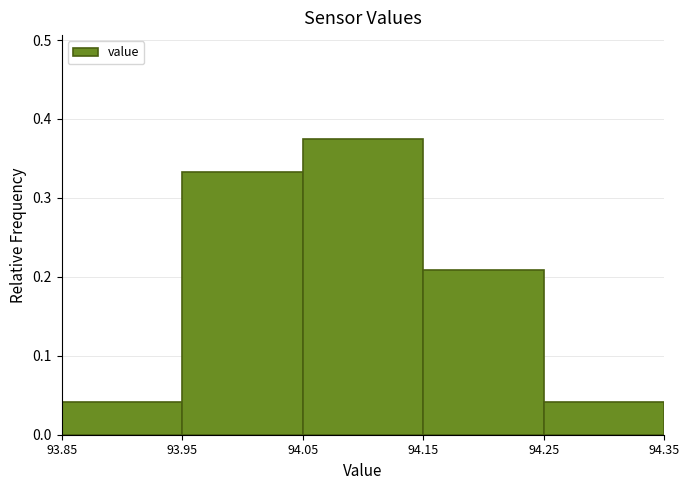

Reading left to right, list every bar in this chart as the range it spans on the x-axis followed by its height. The values are not printed on the chart, so give them approximately, as read against the axis.

93.85 to 93.95: 0.04
93.95 to 94.05: 0.33
94.05 to 94.15: 0.38
94.15 to 94.25: 0.21
94.25 to 94.35: 0.04